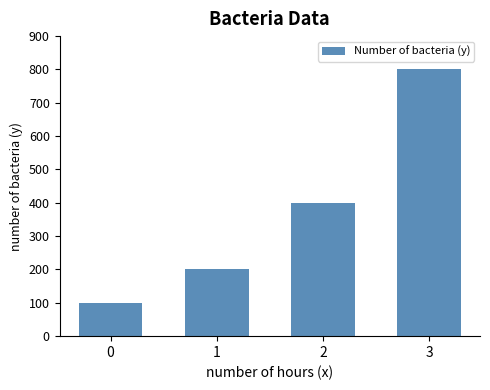

What is the minimum value shown in the chart?

100